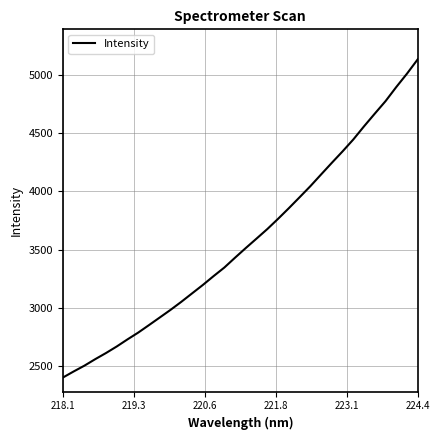

What is the difference between the maximum and minimum values?

2726.7